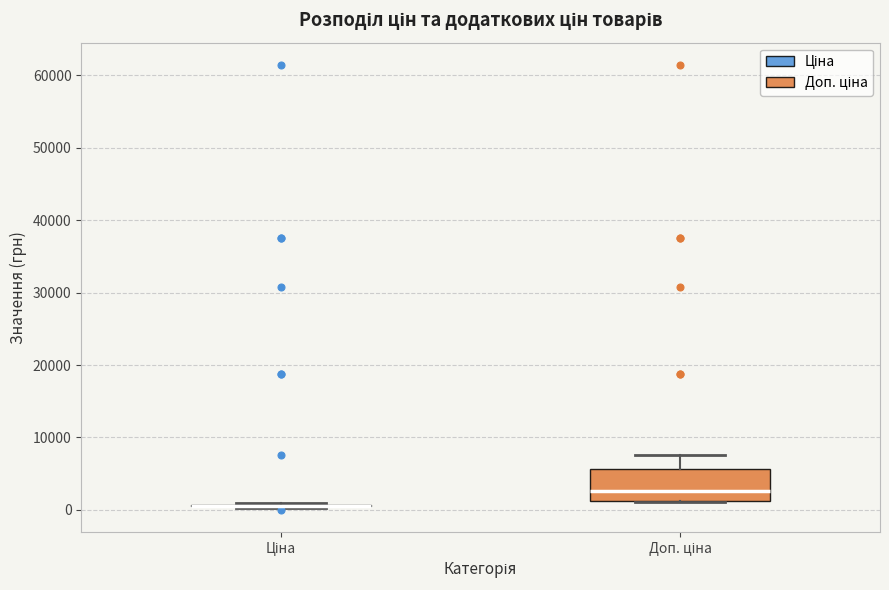

Comparing the boxes themselves (not the whiskers), which one is the tallest?

Доп. ціна